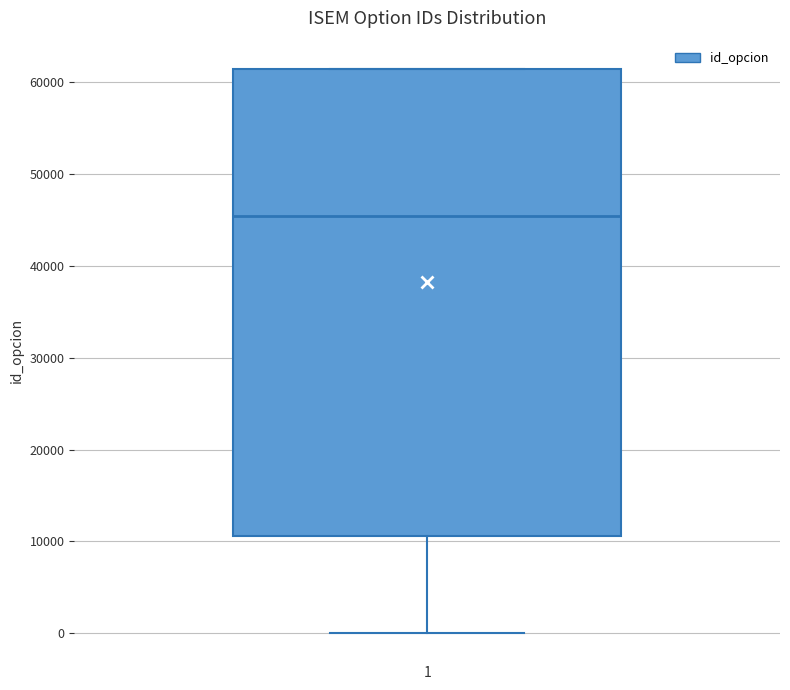

Read this box plot against the y-axis: the position of the median line, the range covered by the box, and the ends of both whiskers. The values are not printed on the chart, so give them approximately, as read against the axis.

median 45000, box 11000 to 61000, whiskers 0 to 61000